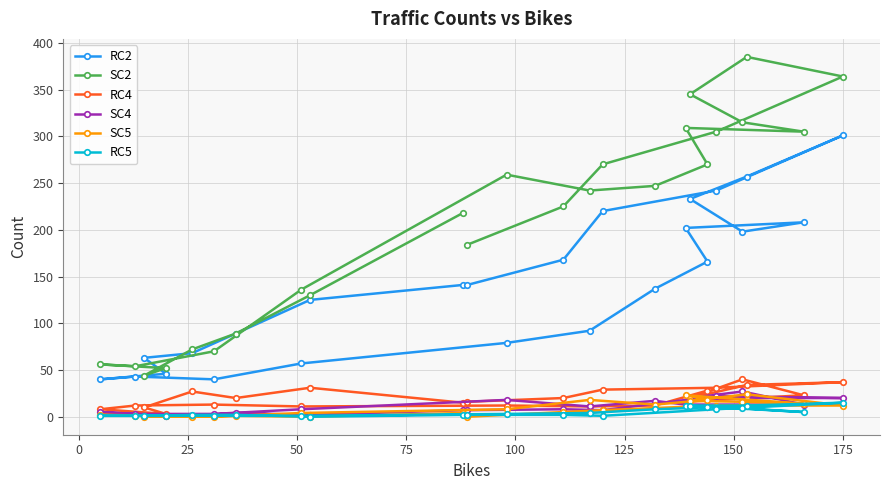

How many interior local valleys does the SC5 series have?

4